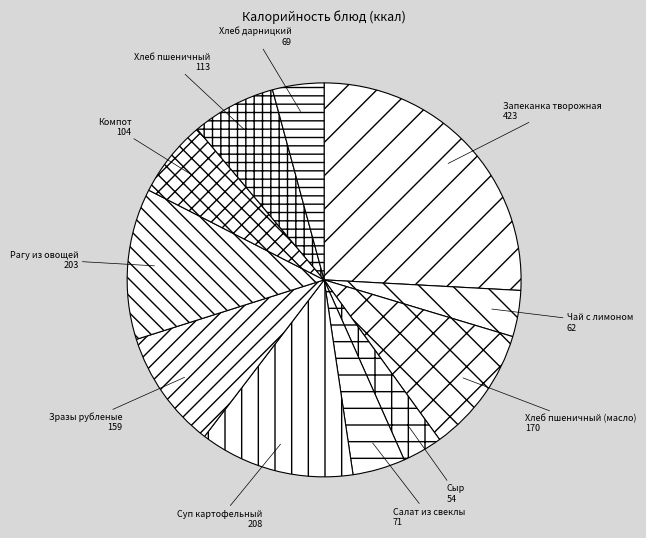

Which category has the biggest portion of the pie?

Запеканка творожная